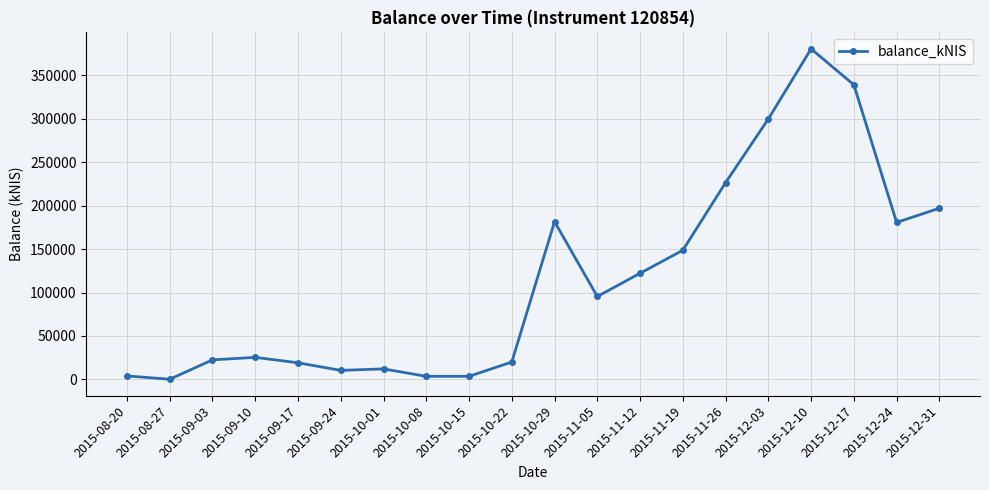

True or false: there are more than 1 points higher than both neighbors.

True